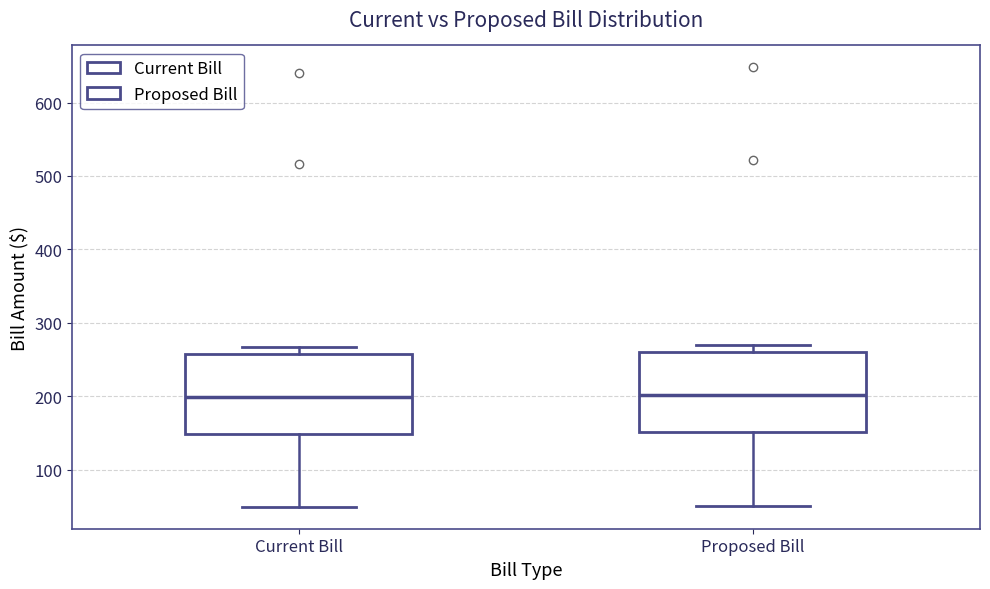

Where is the upper edge of the box for Proposed Bill on the y-axis? The values are not printed on the chart, so give them approximately, as read against the axis.

260